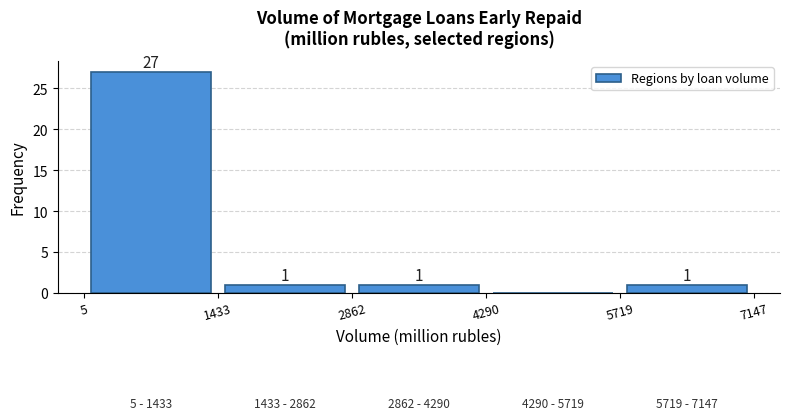

Over which range of the x-axis is the bar tallest?

5 to 1433